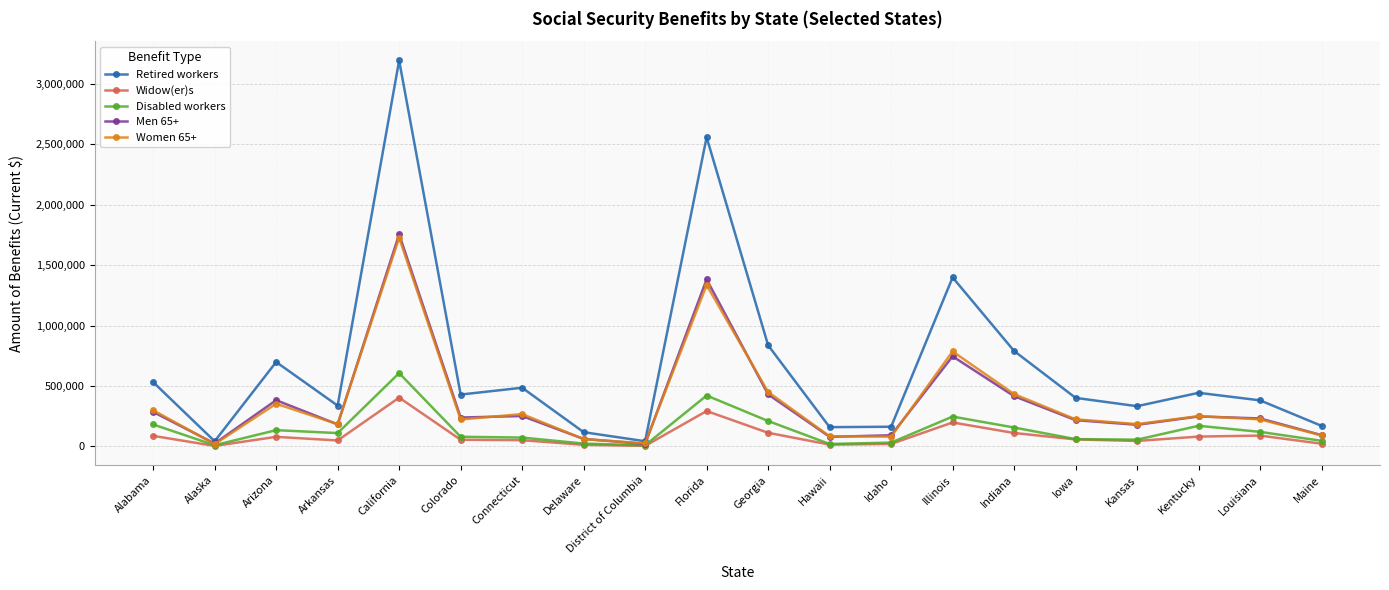

What is the total value across all series at Alaska?

102838